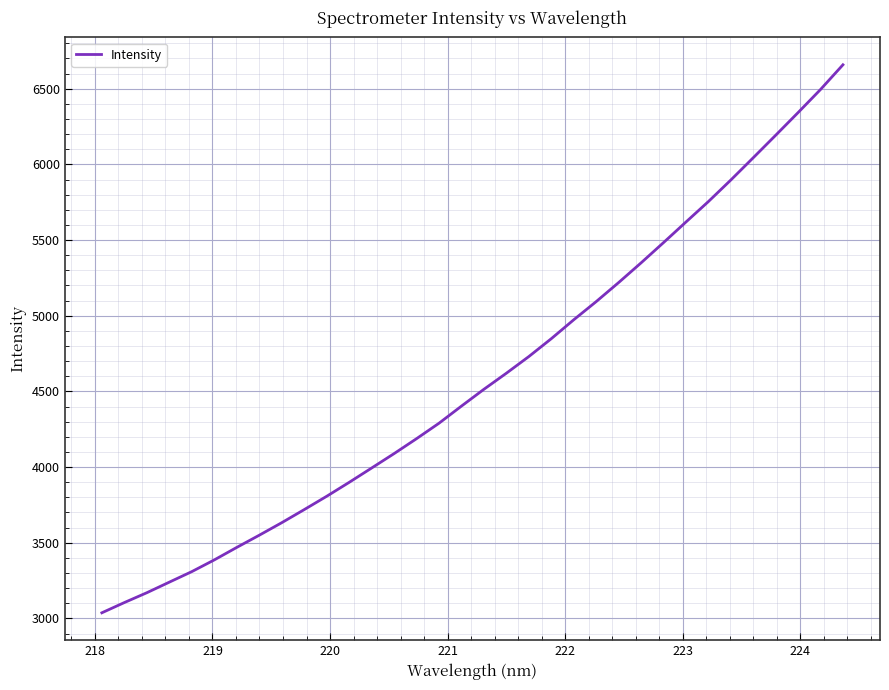

What is the difference between the maximum and minimum values?

3620.8